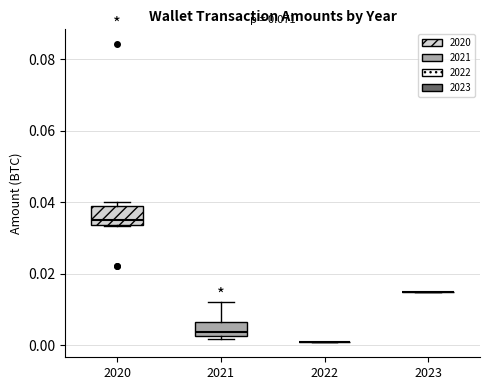

Where is the lower edge of the box at x = 2021 on the y-axis? The values are not printed on the chart, so give them approximately, as read against the axis.

0.002